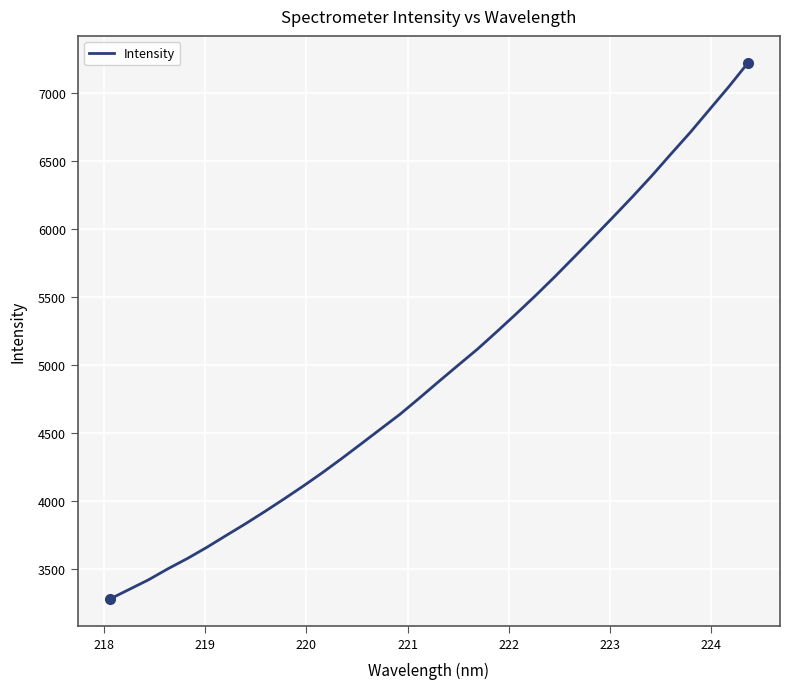

What is the difference between the maximum and minimum values?

3938.4